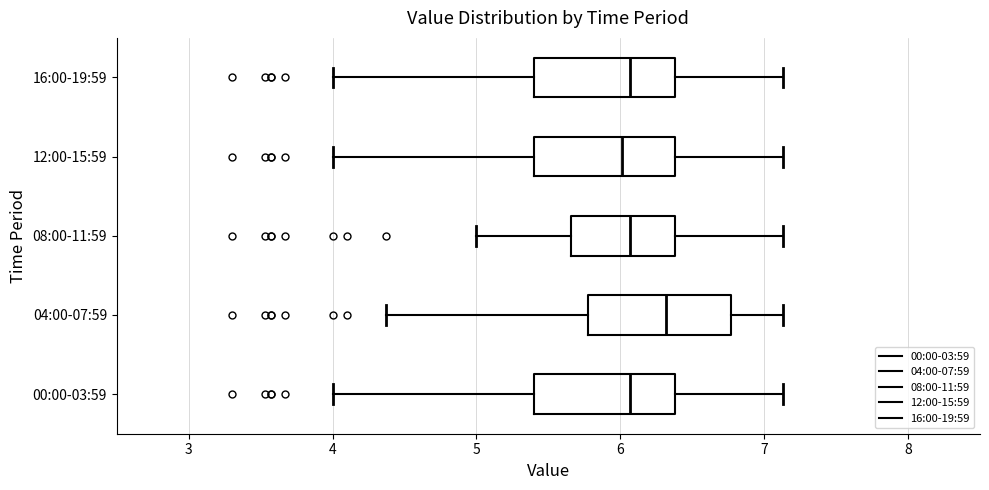

Which box's median line is the furthest to the right?

04:00-07:59